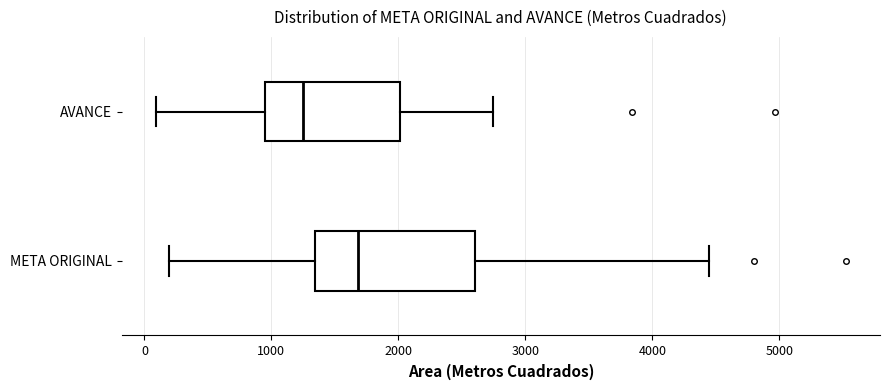

Reading bottom to top, read every box against the x-axis: the position of its median line, the range the box covers, and the ends of its whiskers. The values are not printed on the chart, so give them approximately, as read against the axis.

META ORIGINAL: median 1700, box 1300 to 2600, whiskers 200 to 4400
AVANCE: median 1300, box 900 to 2000, whiskers 100 to 2700